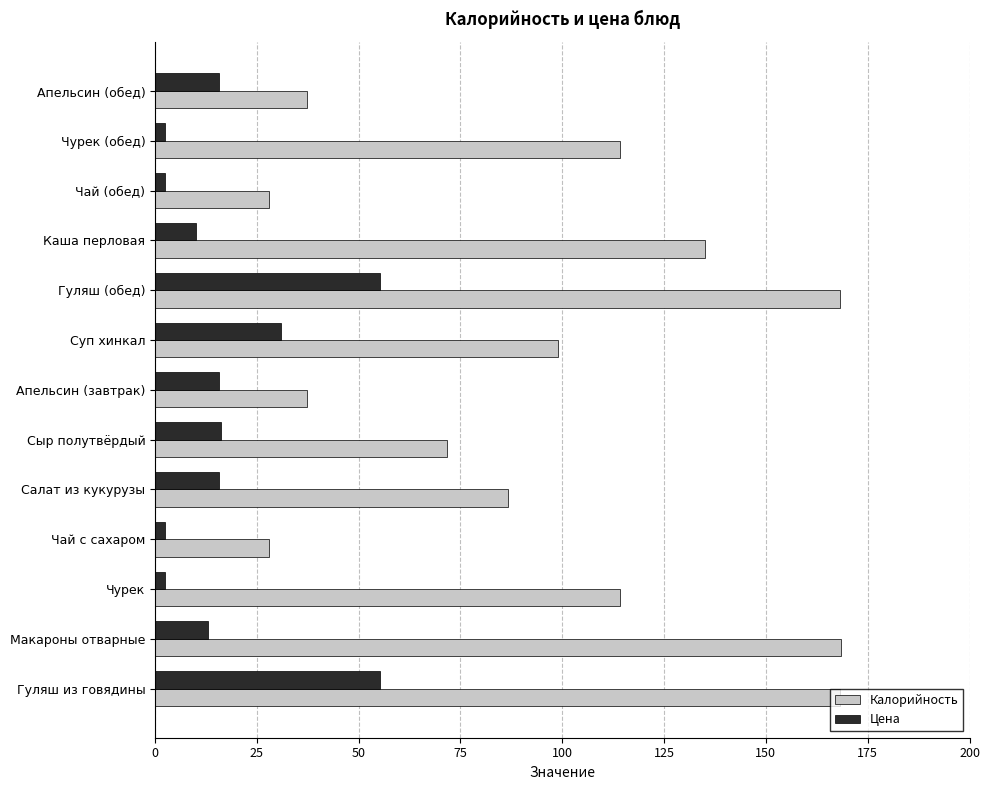

The Цена series shows 15.7 at Апельсин (завтрак). True or false?

True